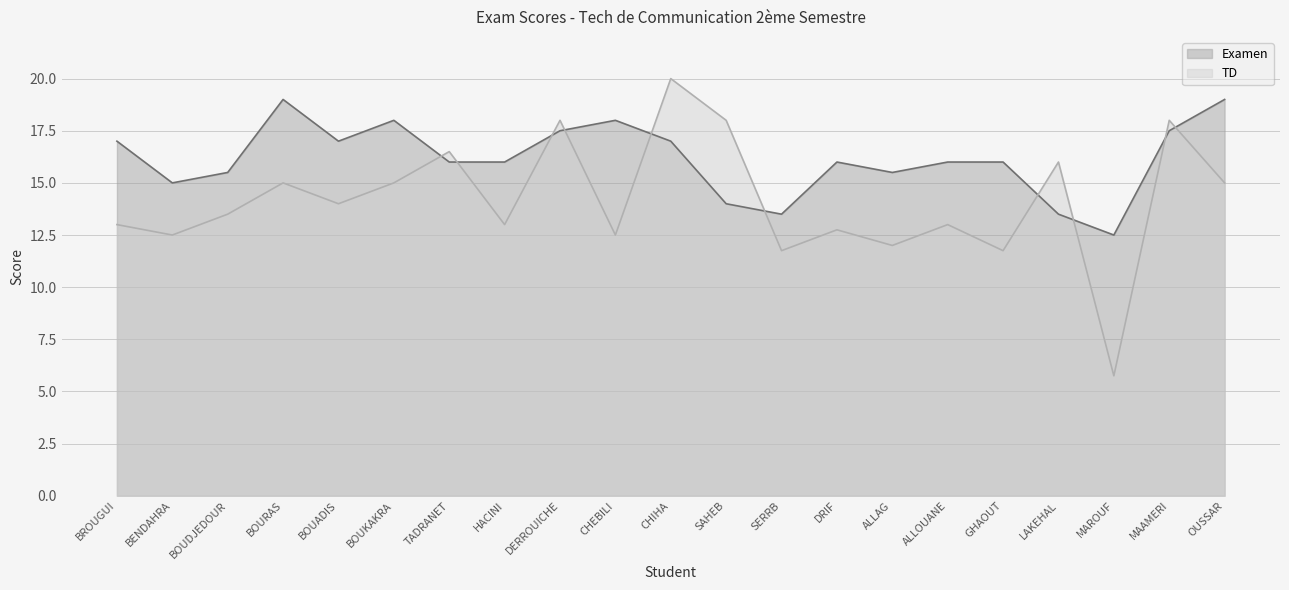

Reading left to right, what are all the values shown in this chart?

Examen: 17.0	15.0	15.5	19.0	17.0	18.0	16.0	16.0	17.5	18.0	17.0	14.0	13.5	16.0	15.5	16.0	16.0	13.5	12.5	17.5	19.0
TD: 13.0	12.5	13.5	15.0	14.0	15.0	16.5	13.0	18.0	12.5	20.0	18.0	11.8	12.8	12.0	13.0	11.8	16.0	5.8	18.0	15.0